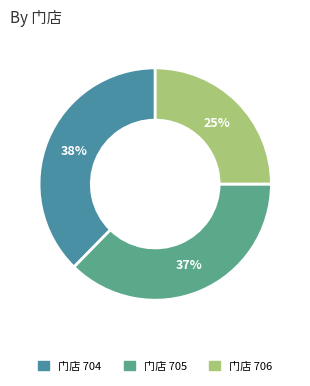

Which category has the biggest portion of the pie?

704